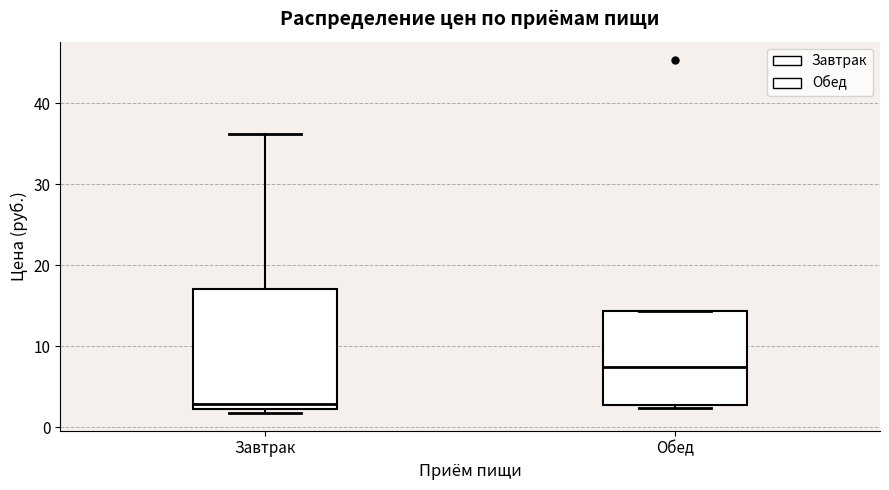

Where does the median line of the box for Обед sit on the y-axis? The values are not printed on the chart, so give them approximately, as read against the axis.

7